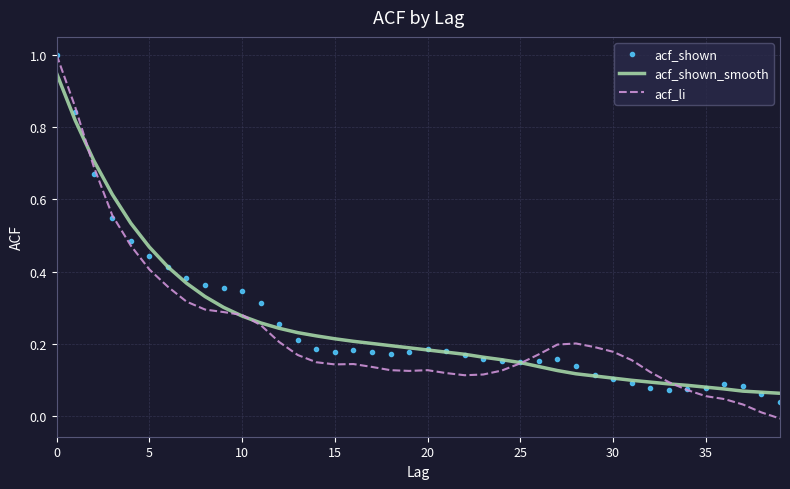

Which series has the largest range (max minus min)?

acf_li